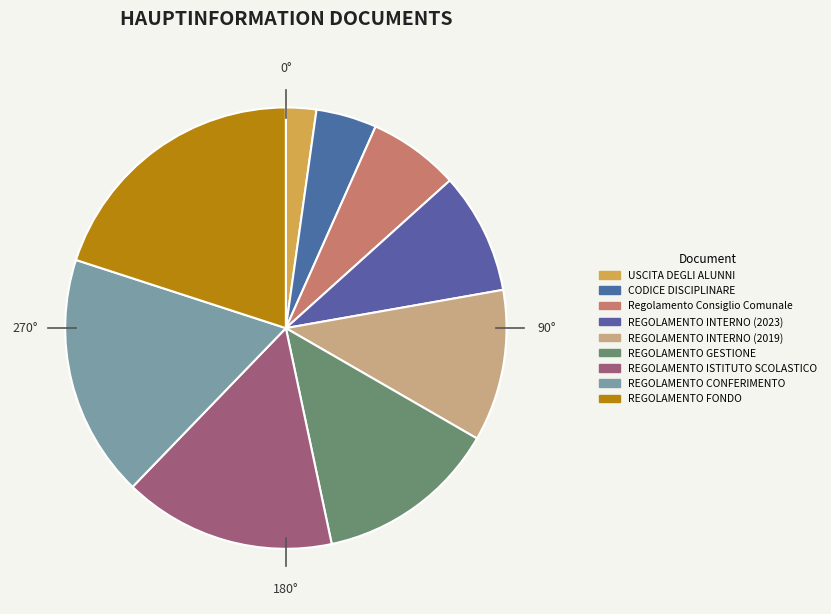

Rank the categories by value from lowest to highest.

USCITA DEGLI ALUNNI, CODICE DISCIPLINARE, Regolamento Consiglio Comunale, REGOLAMENTO INTERNO (2023), REGOLAMENTO INTERNO (2019), REGOLAMENTO GESTIONE, REGOLAMENTO ISTITUTO SCOLASTICO, REGOLAMENTO CONFERIMENTO, REGOLAMENTO FONDO